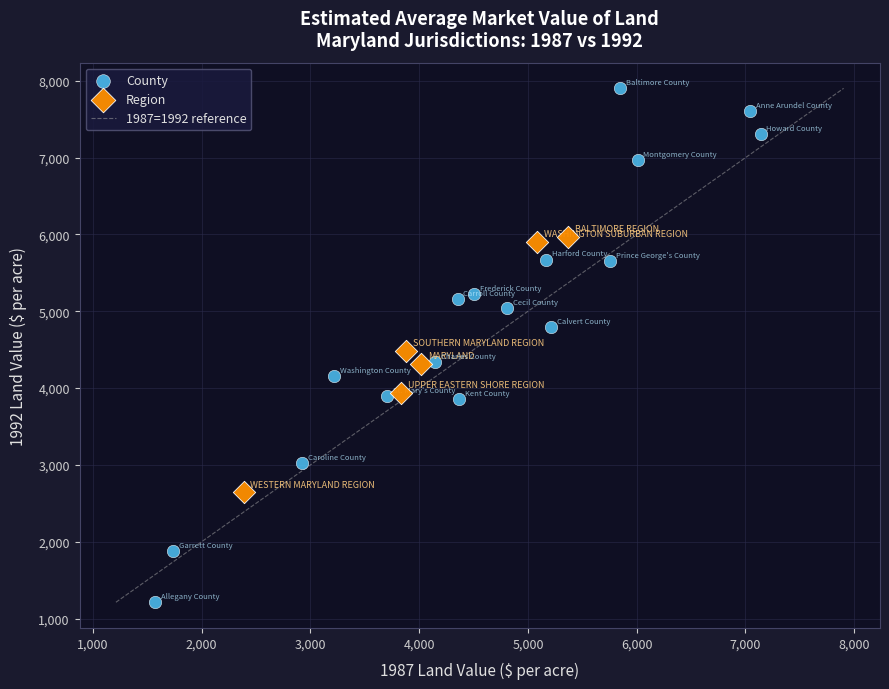

Which series has the widest spread of Y values?

County